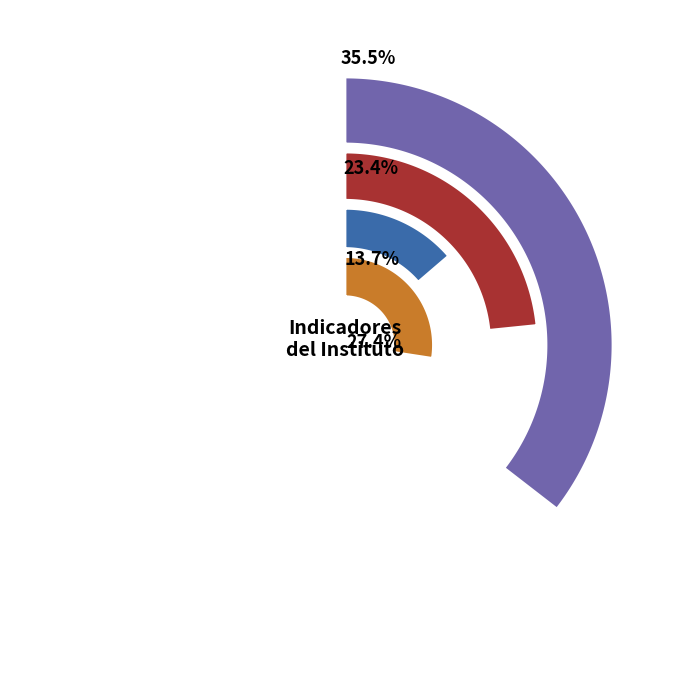

True or false: Participación en las reuniones de coordinación accounts for 1% of the total.

False